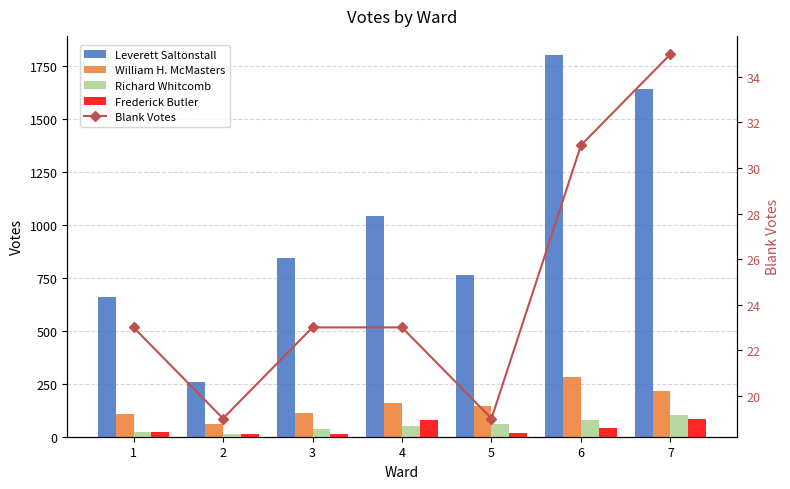

Which label corresponds to the smallest value in the chart?

3